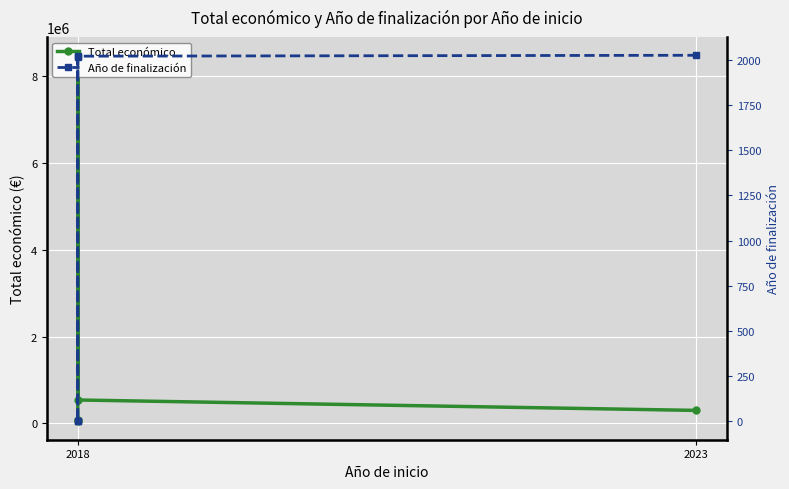

Does the chart display data point markers on the line(s)?

Yes